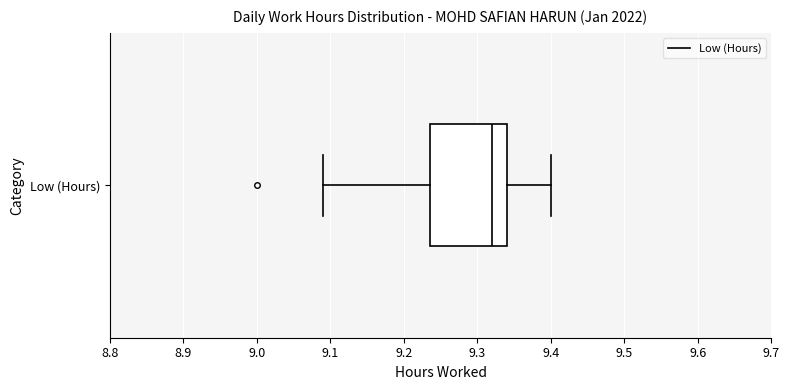

Read this box plot against the x-axis: the position of the median line, the range covered by the box, and the ends of both whiskers. The values are not printed on the chart, so give them approximately, as read against the axis.

median 9.32, box 9.24 to 9.34, whiskers 9.09 to 9.40